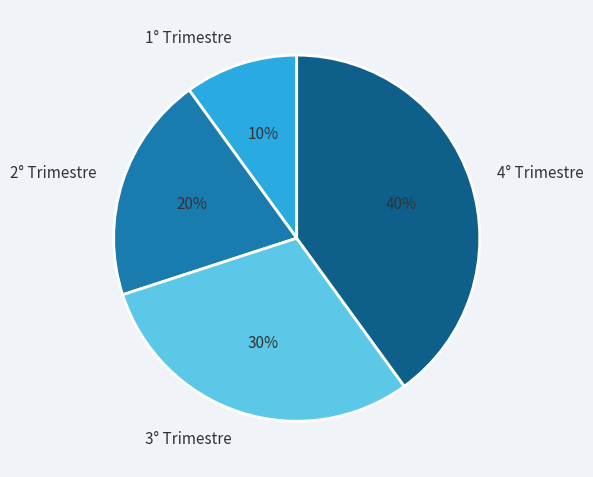

Does 4° Trimestre represent more than half of the total?

No